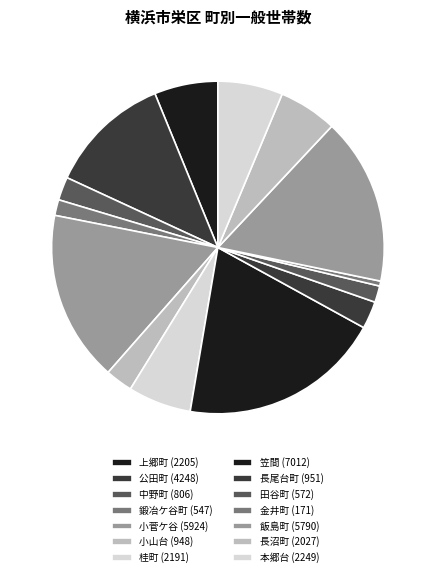

How many segments does this pie chart have?

14